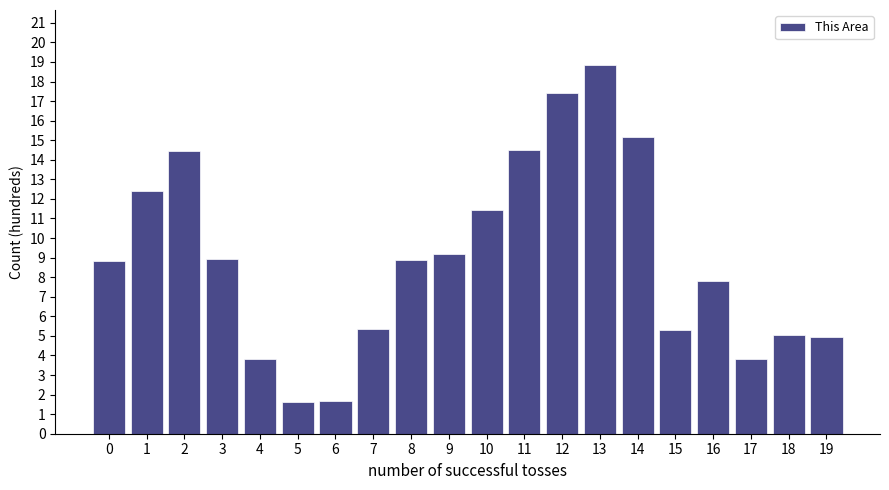

Approximately how many times larger is the value at 10 compared to 8?

1.3